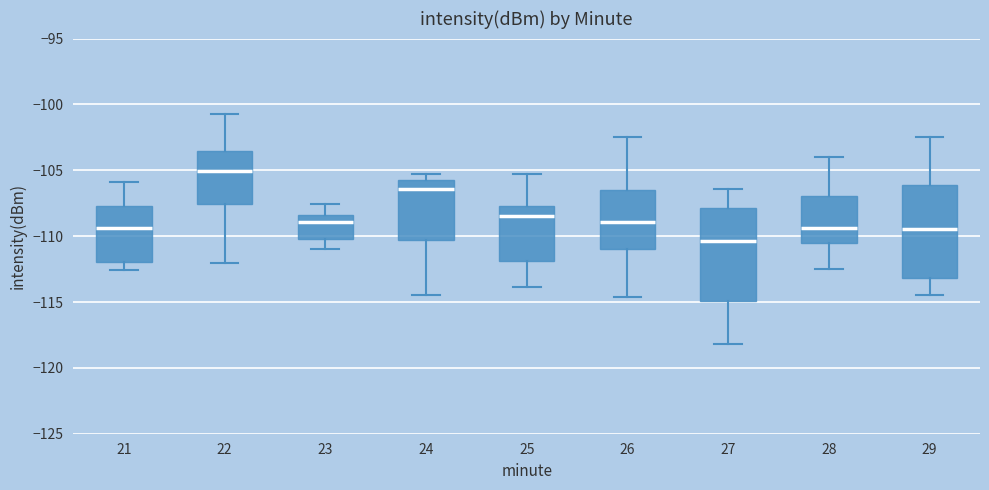

Reading left to right, read every box against the y-axis: the position of its median line, the range the box covers, and the ends of its whiskers. The values are not printed on the chart, so give them approximately, as read against the axis.

21: median -109.5, box -112.0 to -107.5, whiskers -112.5 to -106.0
22: median -105.0, box -107.5 to -103.5, whiskers -112.0 to -100.5
23: median -109.0, box -110.0 to -108.5, whiskers -111.0 to -107.5
24: median -106.5, box -110.5 to -106.0, whiskers -114.5 to -105.5
25: median -108.5, box -112.0 to -107.5, whiskers -114.0 to -105.5
26: median -109.0, box -111.0 to -106.5, whiskers -114.5 to -102.5
27: median -110.5, box -115.0 to -108.0, whiskers -118.0 to -106.5
28: median -109.5, box -110.5 to -107.0, whiskers -112.5 to -104.0
29: median -109.5, box -113.0 to -106.0, whiskers -114.5 to -102.5